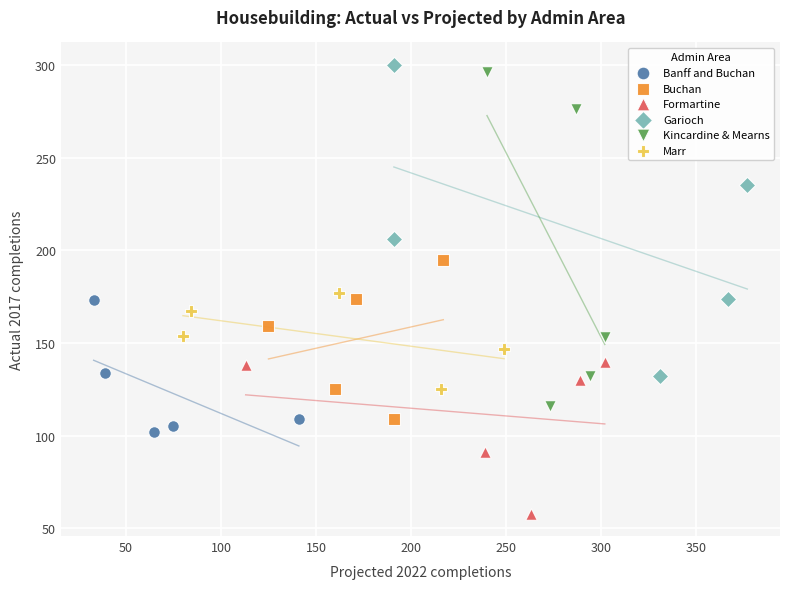

Which series contains the lowest Y value?

Formartine